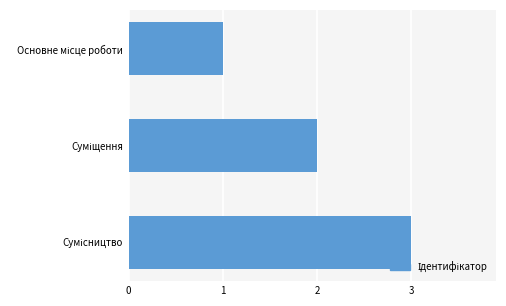

What is the maximum value shown in the chart?

3